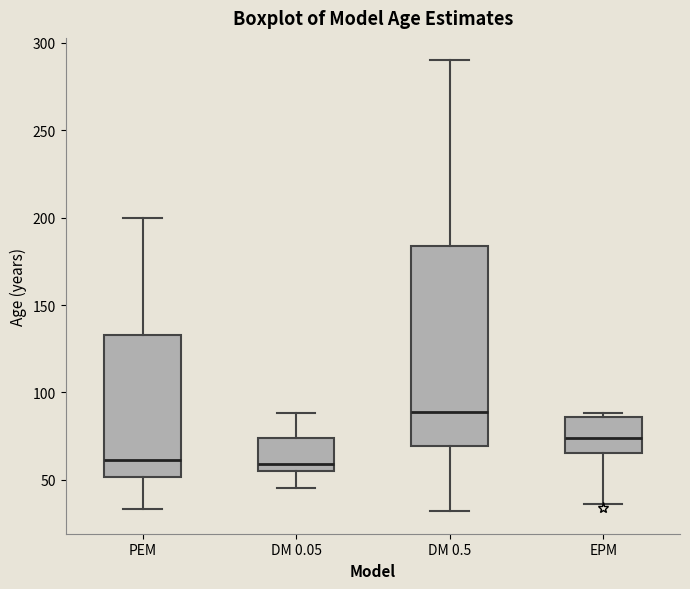

Reading left to right, read every box against the y-axis: the position of its median line, the range the box covers, and the ends of its whiskers. The values are not printed on the chart, so give them approximately, as read against the axis.

PEM: median 60, box 50 to 135, whiskers 35 to 200
DM 0.05: median 60, box 55 to 75, whiskers 45 to 90
DM 0.5: median 90, box 70 to 185, whiskers 30 to 290
EPM: median 75, box 65 to 85, whiskers 35 to 90